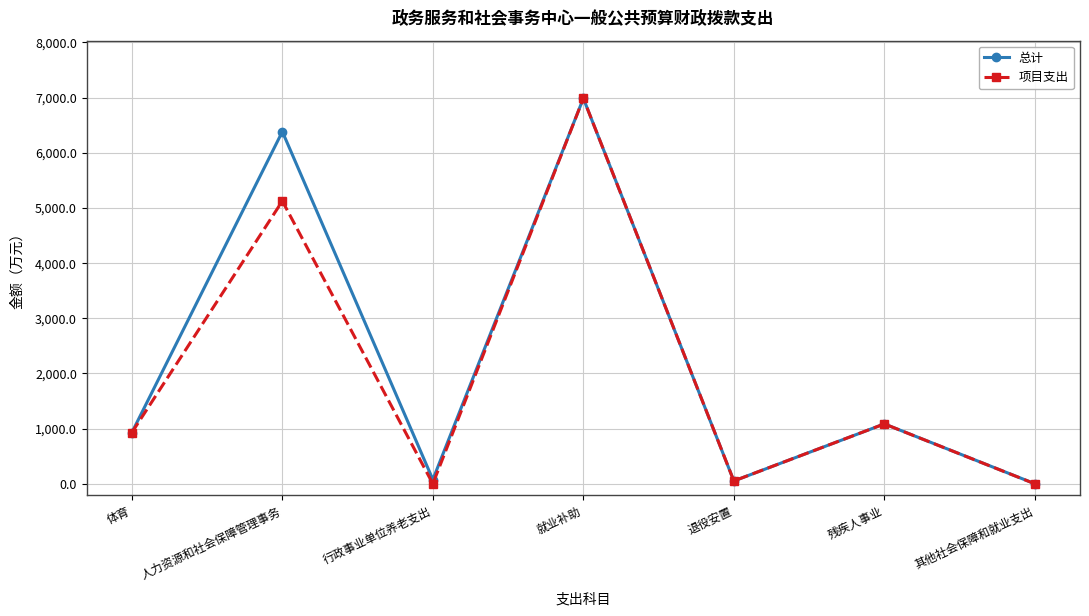

How many lines are shown in the chart?

2